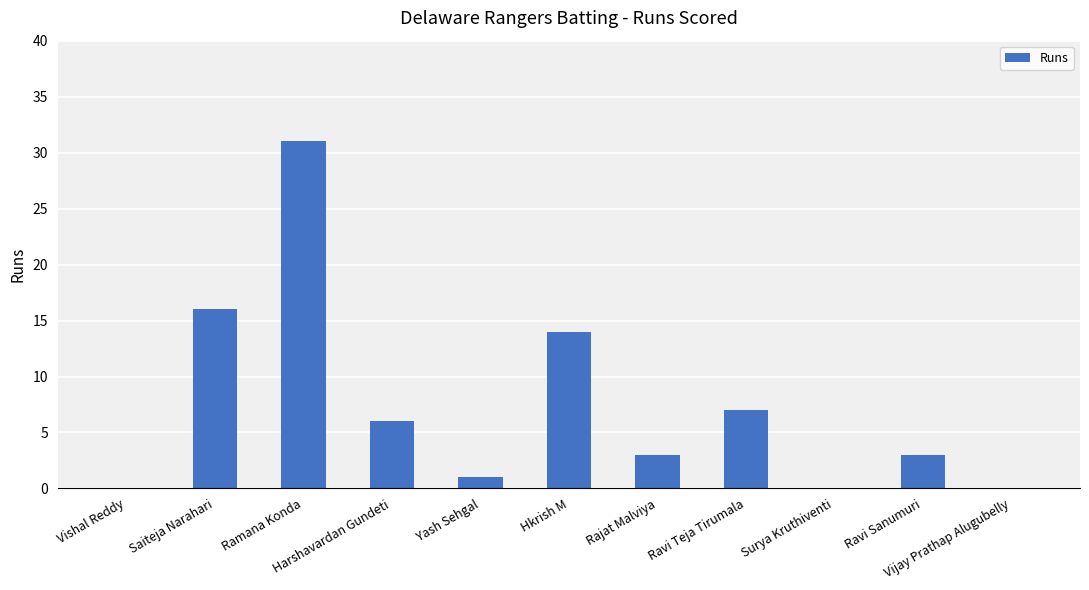

What is the average value?

7